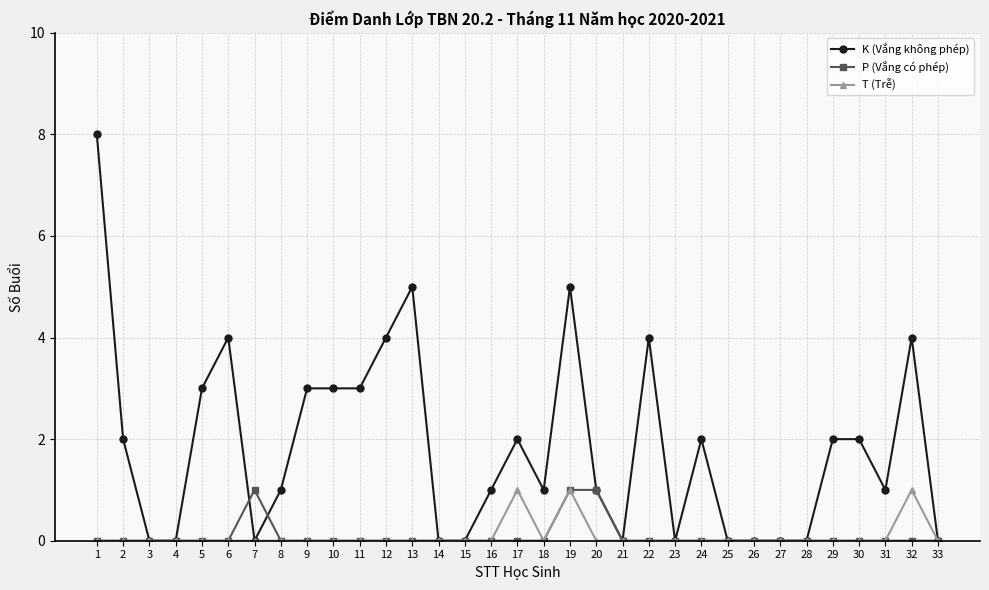

Reading right to left, extract all data points from this chart.

K (Vắng không phép): 33=0	32=4	31=1	30=2	29=2	28=0	27=0	26=0	25=0	24=2	23=0	22=4	21=0	20=1	19=5	18=1	17=2	16=1	15=0	14=0	13=5	12=4	11=3	10=3	9=3	8=1	7=0	6=4	5=3	4=0	3=0	2=2	1=8
P (Vắng có phép): 33=0	32=0	31=0	30=0	29=0	28=0	27=0	26=0	25=0	24=0	23=0	22=0	21=0	20=1	19=1	18=0	17=0	16=0	15=0	14=0	13=0	12=0	11=0	10=0	9=0	8=0	7=1	6=0	5=0	4=0	3=0	2=0	1=0
T (Trễ): 33=0	32=1	31=0	30=0	29=0	28=0	27=0	26=0	25=0	24=0	23=0	22=0	21=0	20=0	19=1	18=0	17=1	16=0	15=0	14=0	13=0	12=0	11=0	10=0	9=0	8=0	7=0	6=0	5=0	4=0	3=0	2=0	1=0